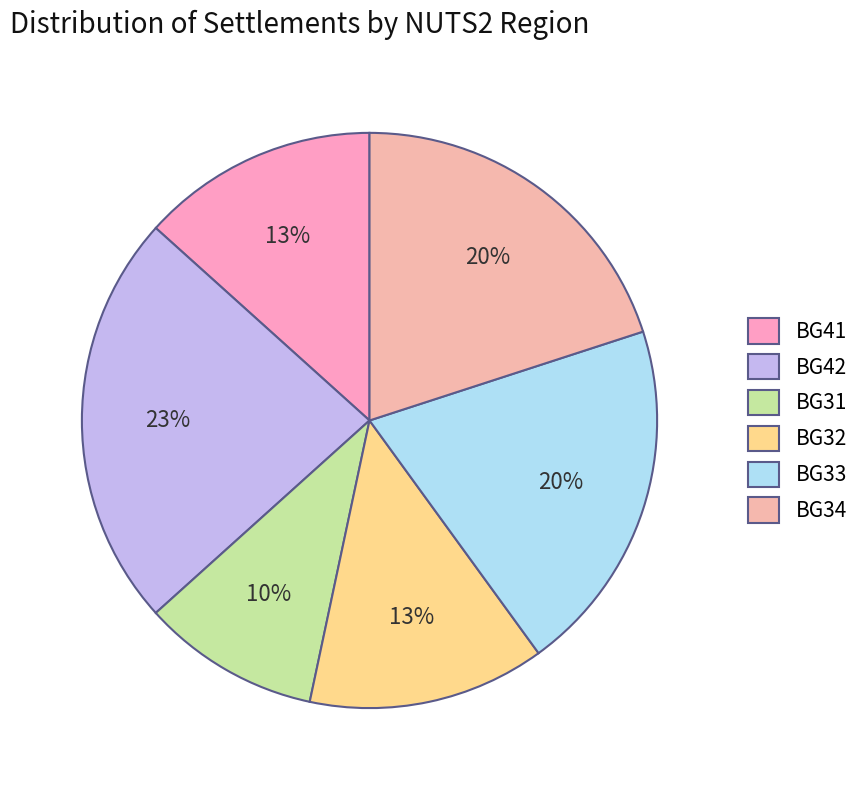

How many segments does this pie chart have?

6